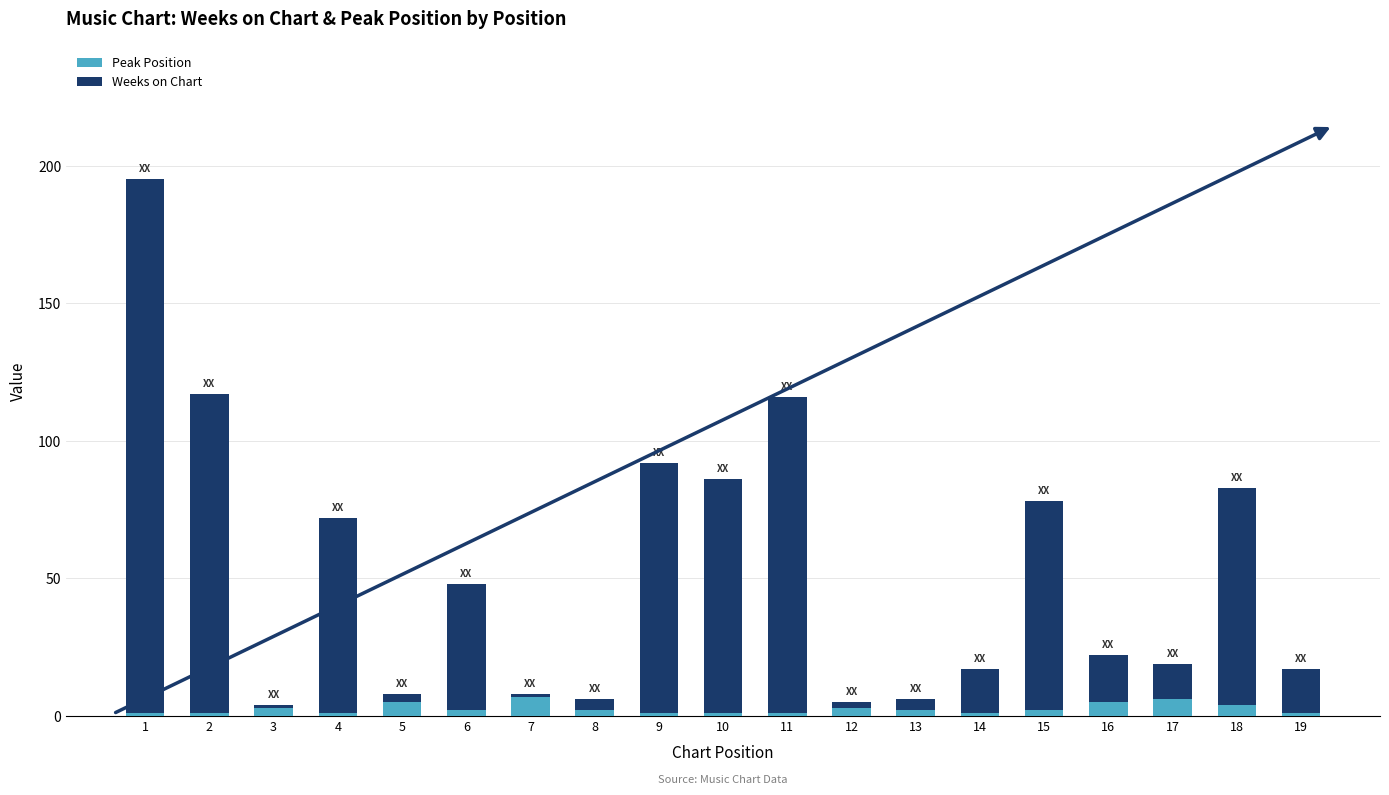

True or false: Peak Position has a value of 1 at 19.

True